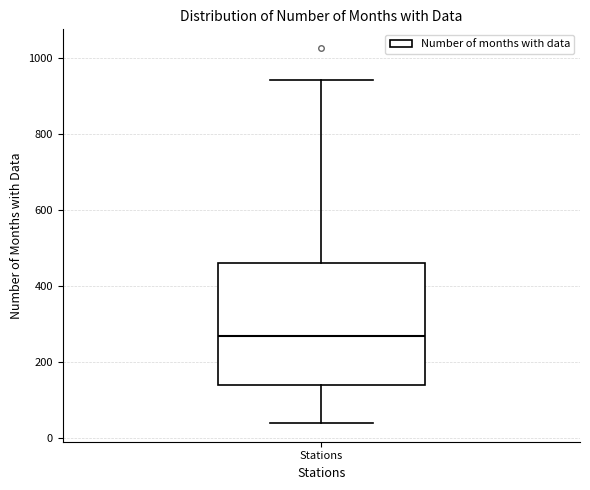

Where is the upper edge of the box for Stations on the y-axis? The values are not printed on the chart, so give them approximately, as read against the axis.

460